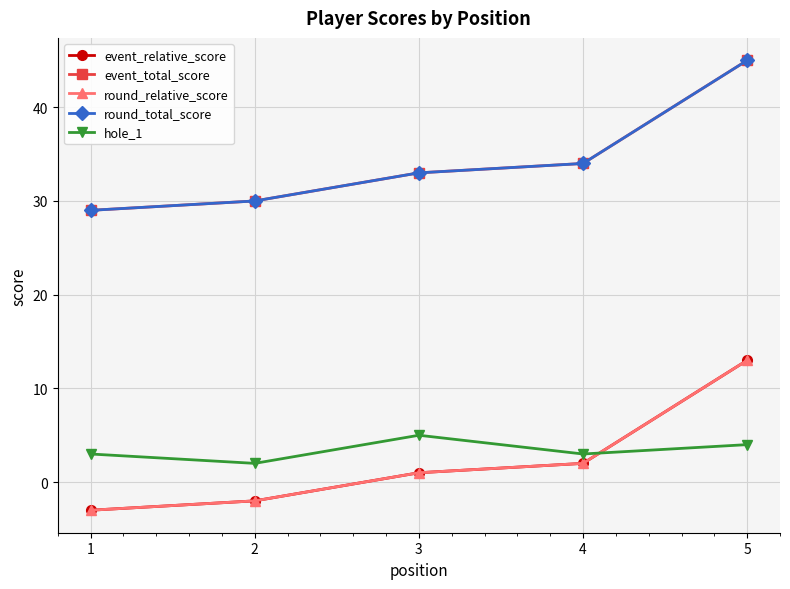

What is the difference between the maximum and minimum values in the event_total_score series?

16